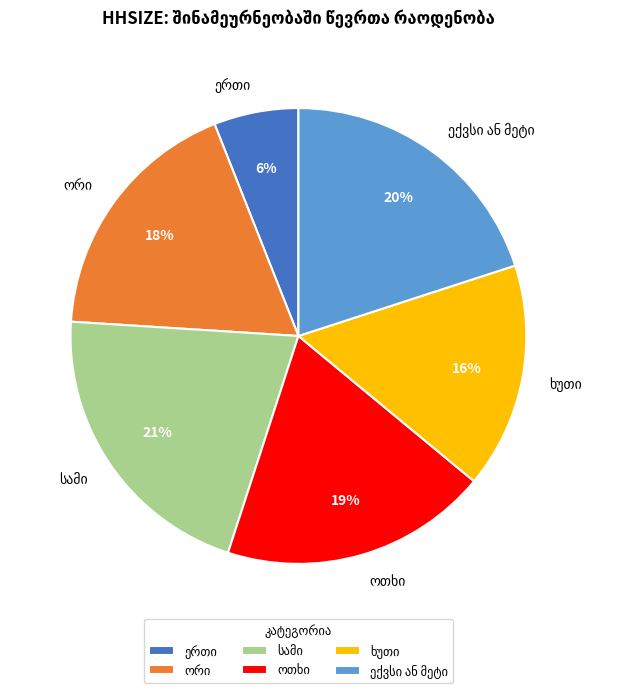

How many segments does this pie chart have?

6